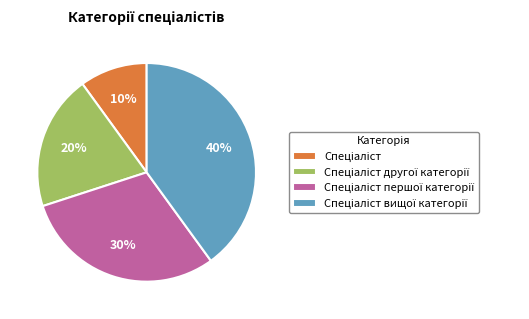

To the nearest percent, what is the average slice percentage?

25%